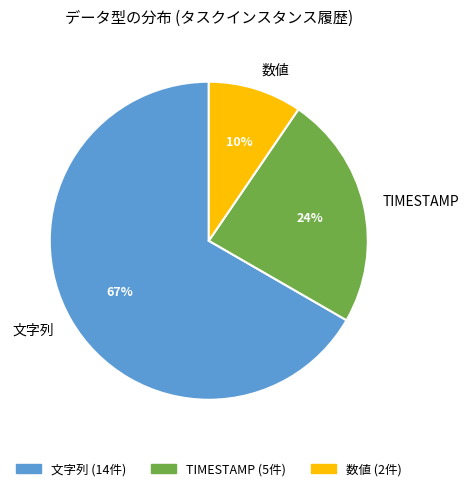

Is there any slice that represents more than half of the pie?

Yes